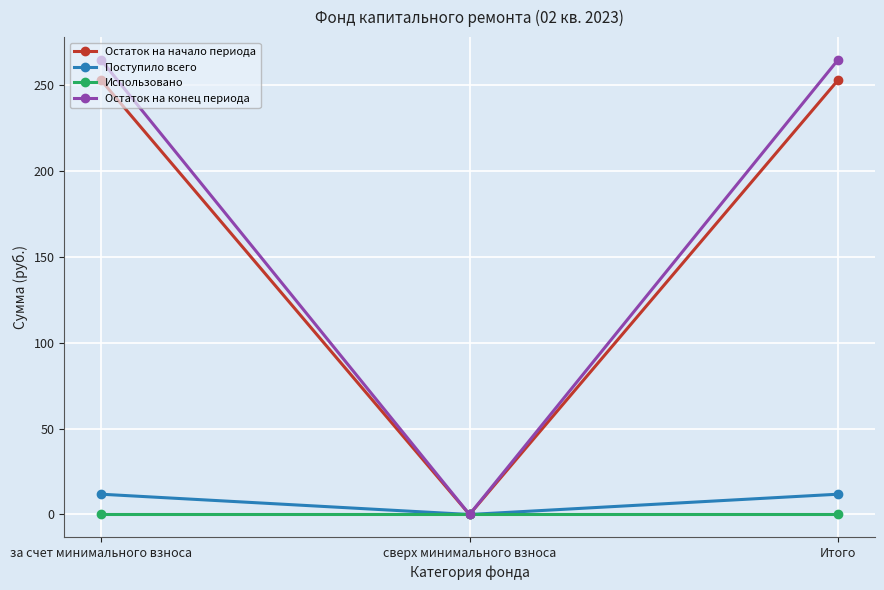

What is the average value of the Остаток на конец периода series?

176.4